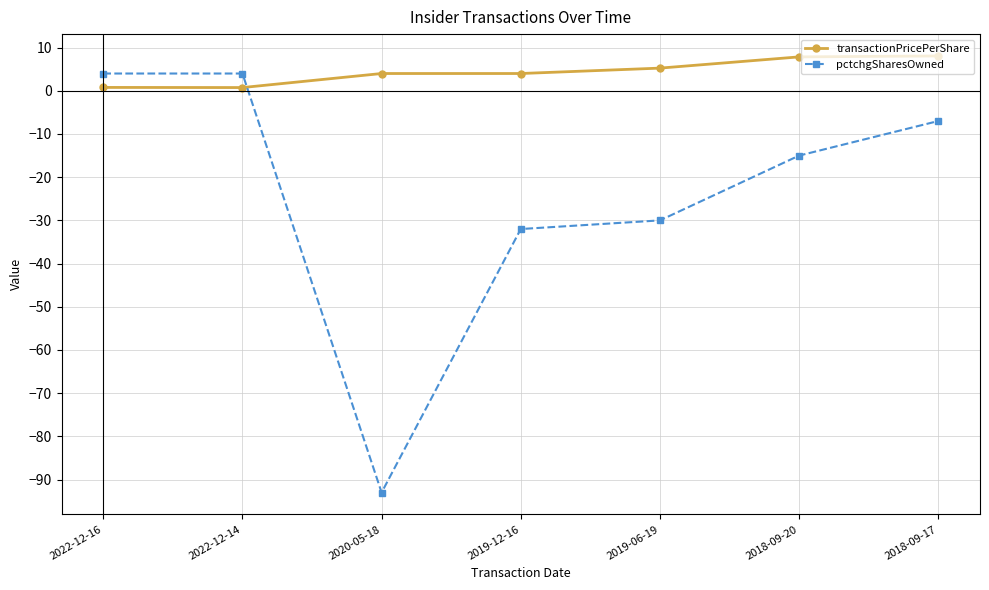

How many categories are shown in the chart?

7